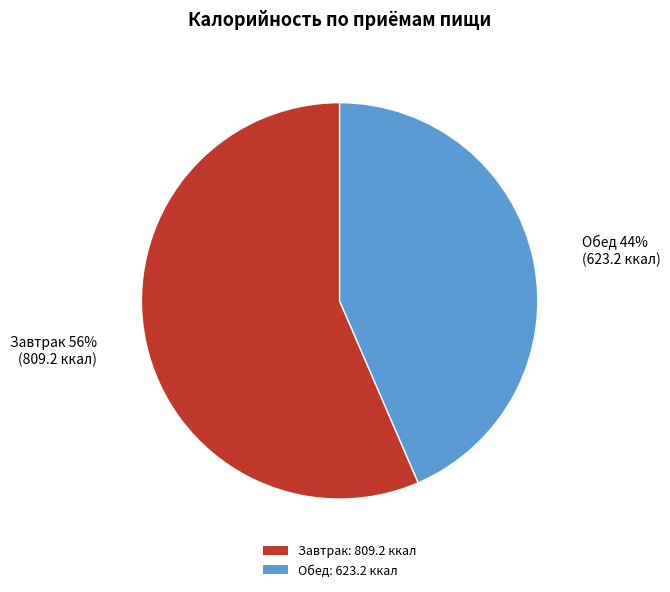

What percentage is the Завтрак slice, to the nearest percent?

56%